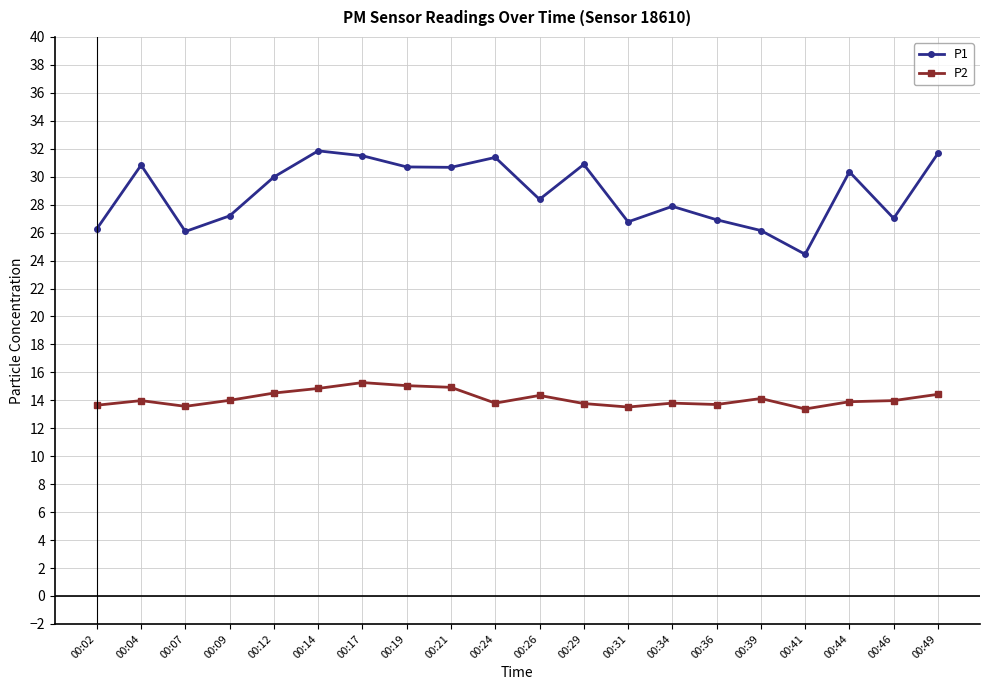

True or false: P1 and P2 cross at least once.

False